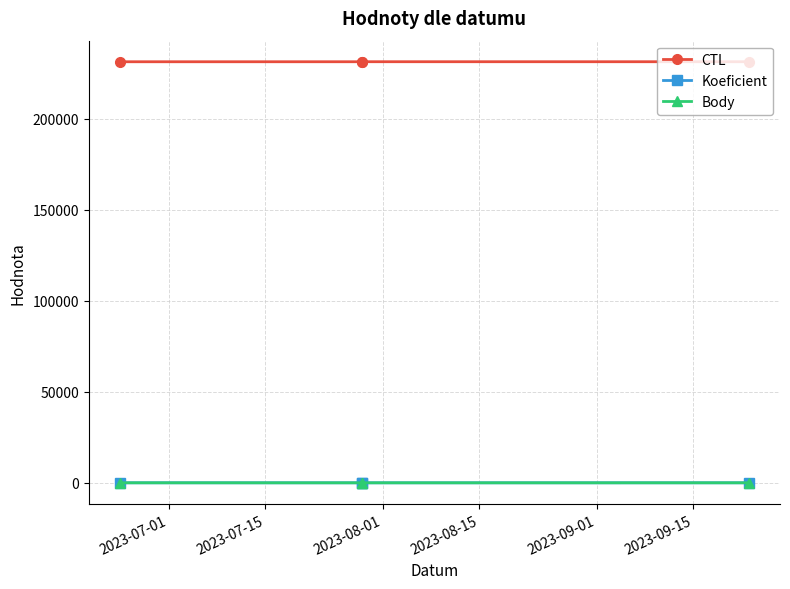

True or false: CTL and Koeficient cross at least once.

False